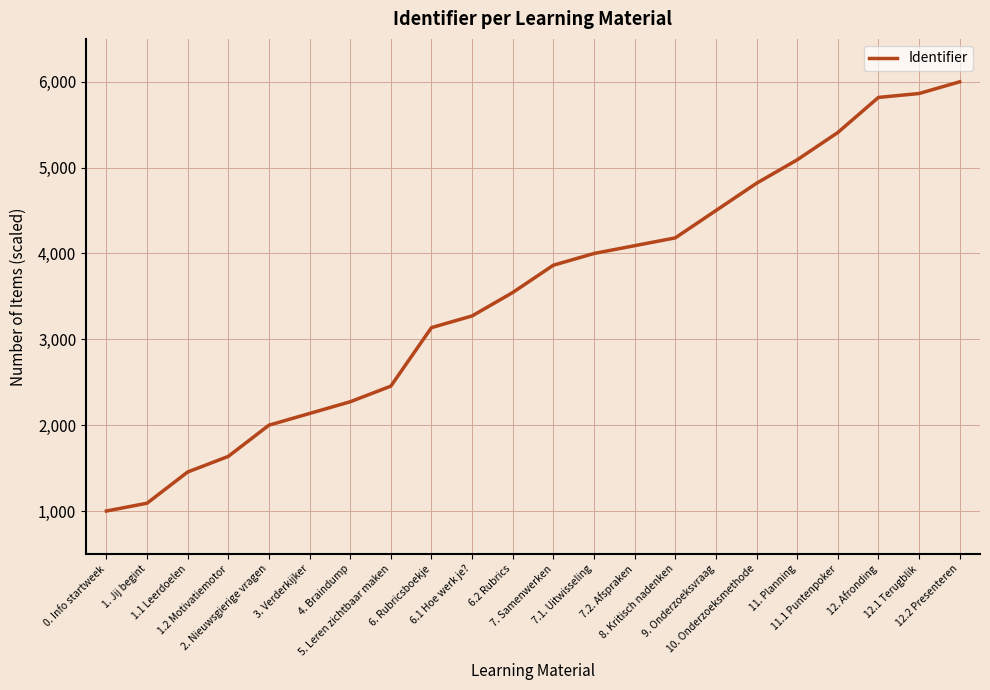

What is the maximum value shown in the chart?

6000.0